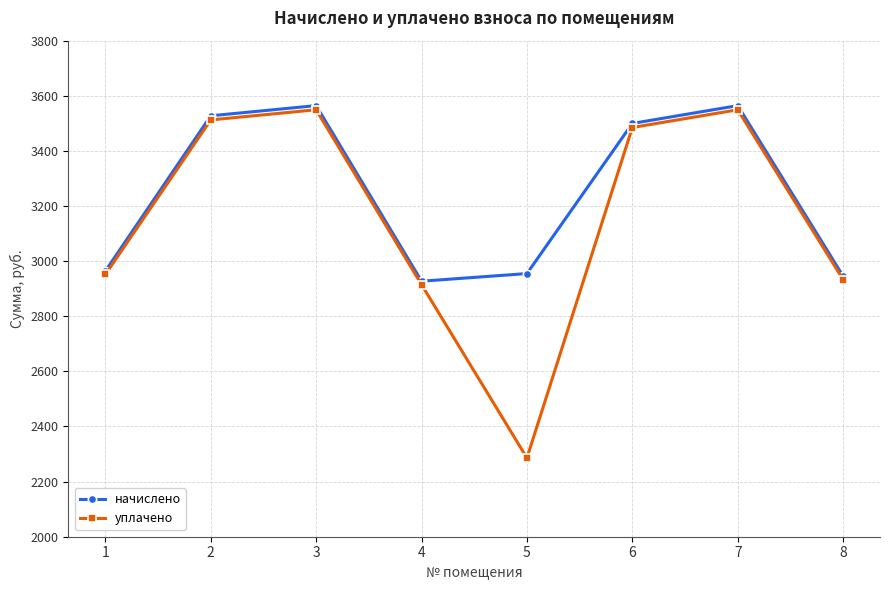

How many lines are shown in the chart?

2